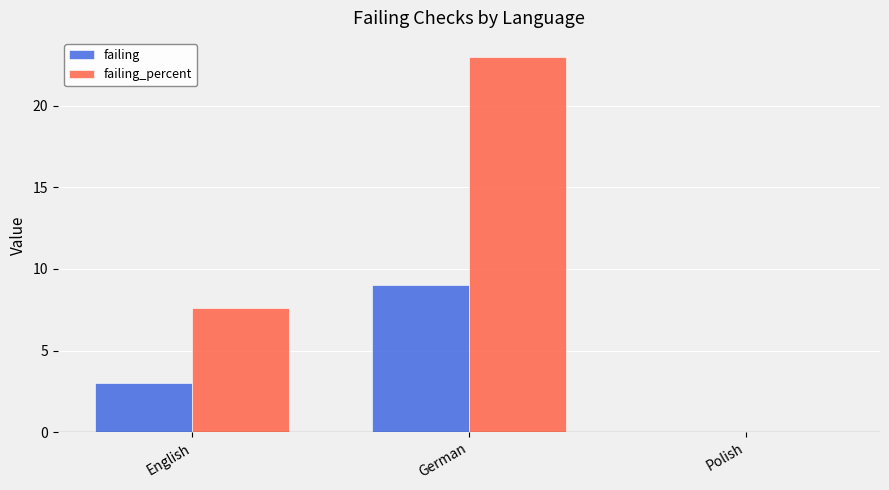

At which label is failing closest to 4?

English